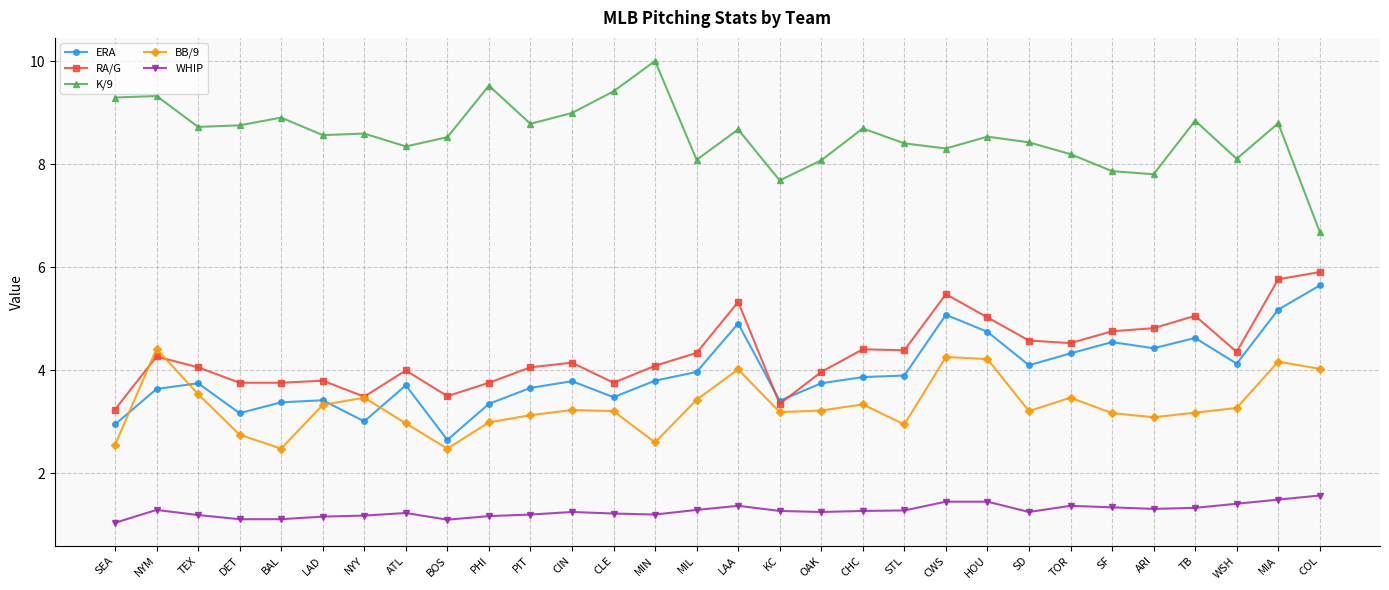

True or false: BB/9 and K/9 intersect in this chart.

False